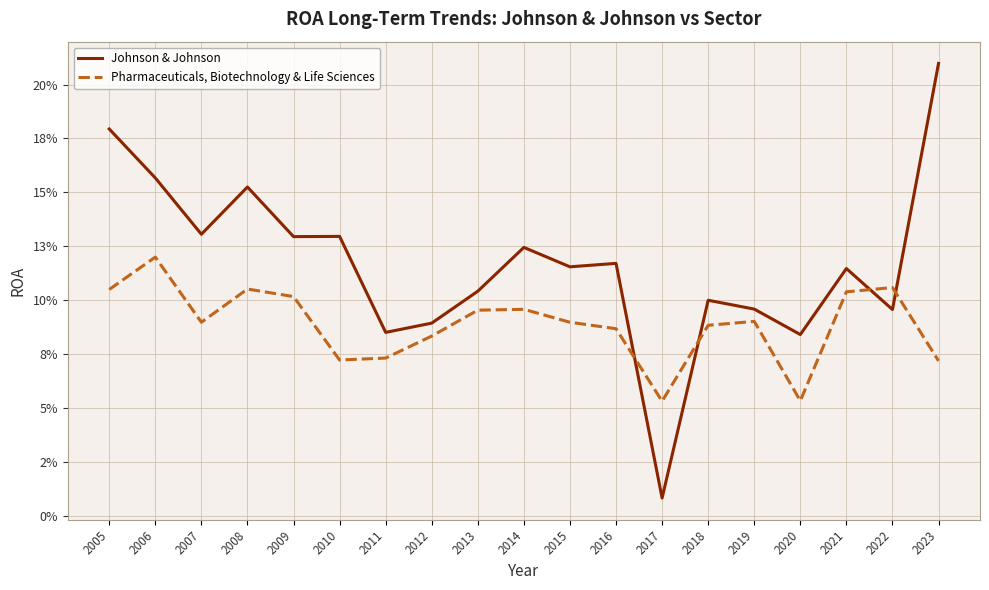

Which has a higher value, 2012 or 2006?

2006